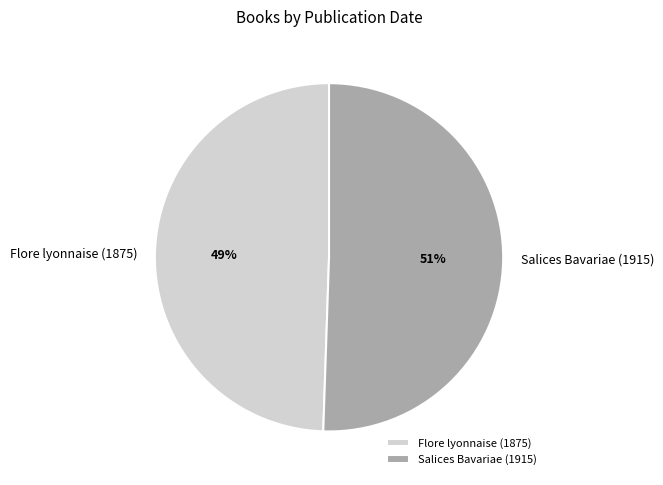

Rank the categories by value from lowest to highest.

Flore lyonnaise (1875), Salices Bavariae (1915)